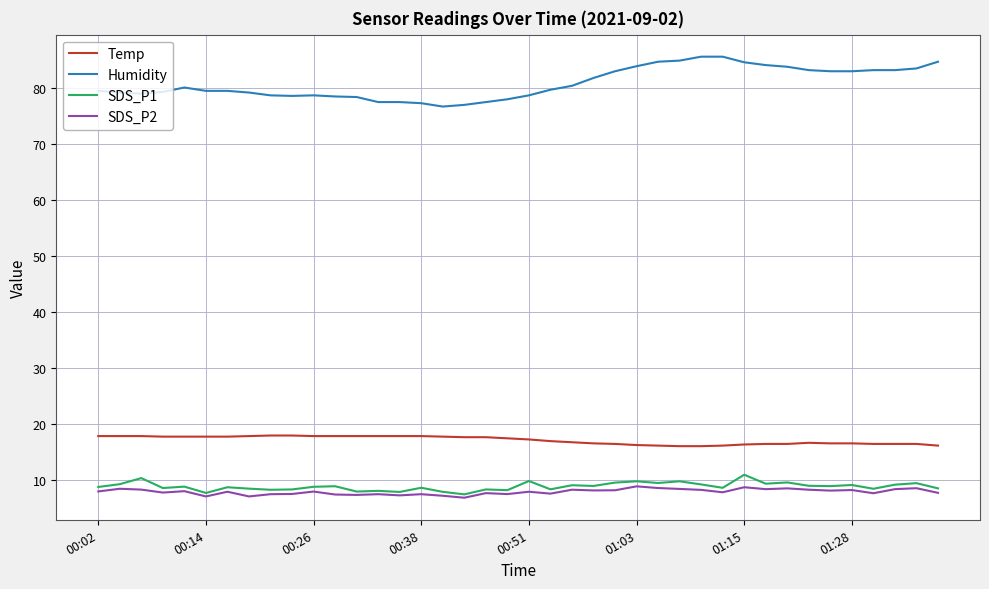

What is the lowest value of the Humidity series?

76.7